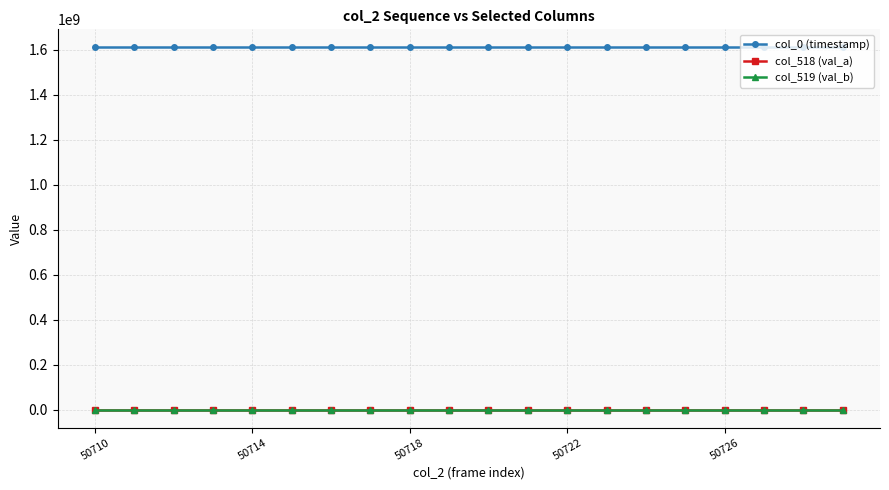

True or false: col_0 (timestamp) and col_518 (val_a) intersect in this chart.

False